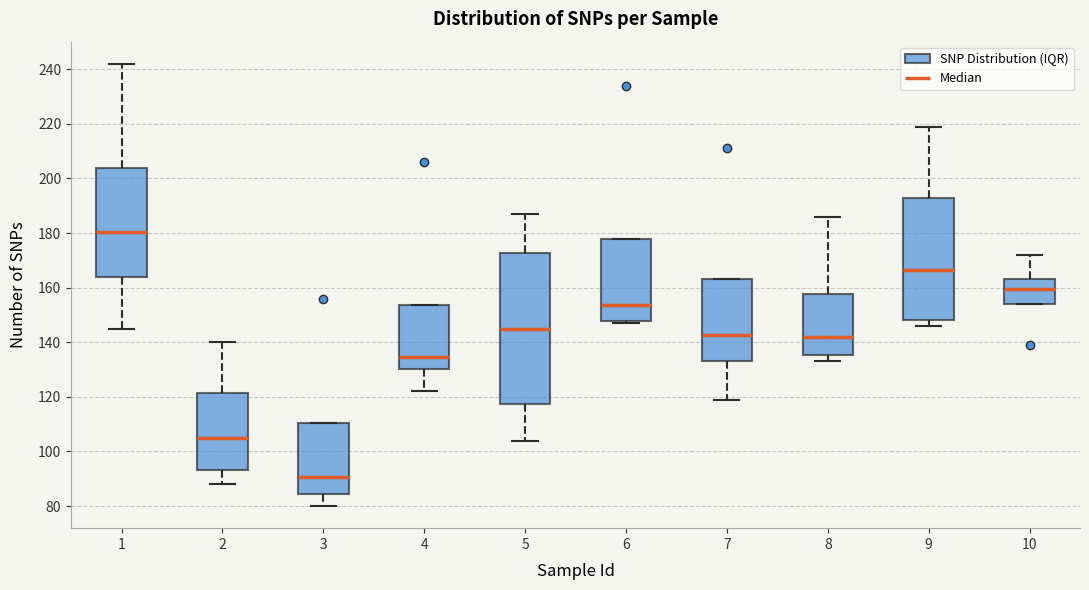

Which box is the tallest, from its lower edge to its upper edge?

5